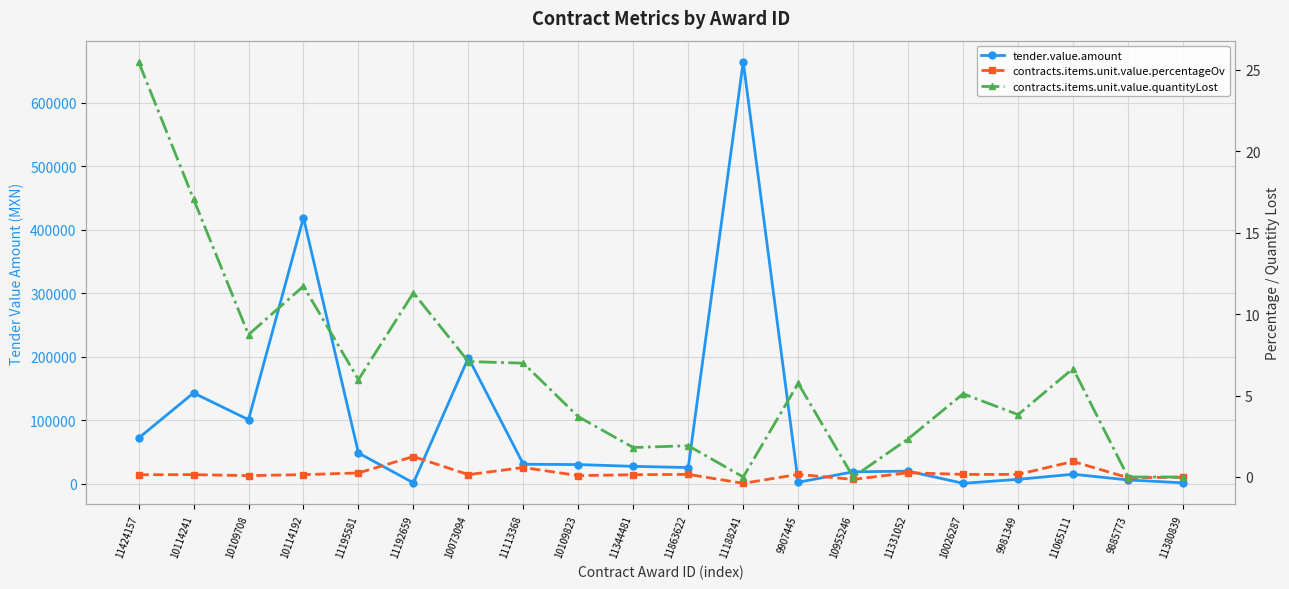

Which series has the widest spread of values?

tender.value.amount